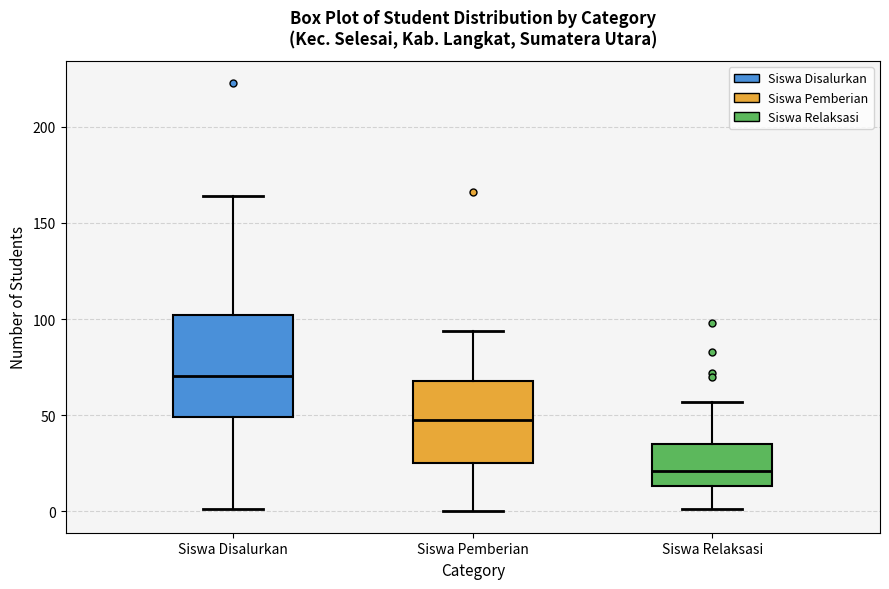

Where is the lower edge of the box for Siswa Relaksasi on the y-axis? The values are not printed on the chart, so give them approximately, as read against the axis.

15